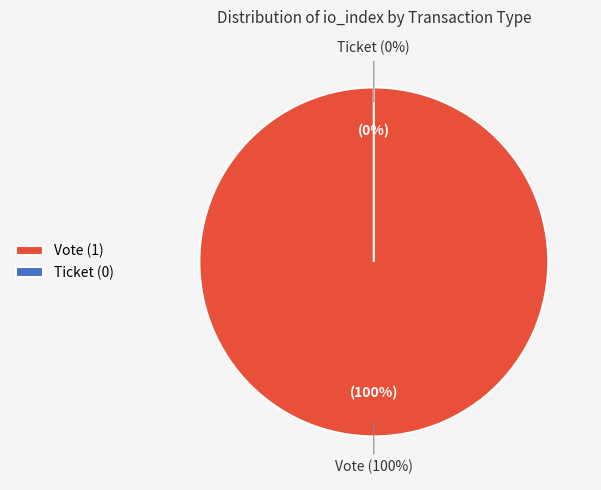

Rank the categories by value from lowest to highest.

Ticket (tx_type), Vote (tx_type)